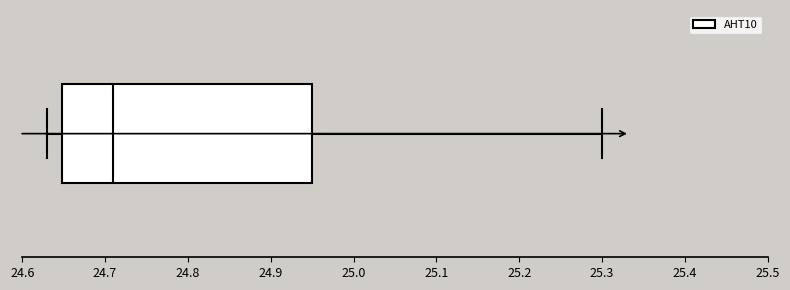

Read this box plot against the x-axis: the position of the median line, the range covered by the box, and the ends of both whiskers. The values are not printed on the chart, so give them approximately, as read against the axis.

median 24.71, box 24.65 to 24.95, whiskers 24.63 to 25.30